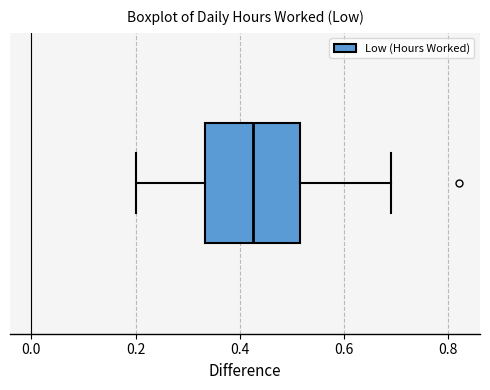

Where is the right edge of the box on the x-axis? The values are not printed on the chart, so give them approximately, as read against the axis.

0.52